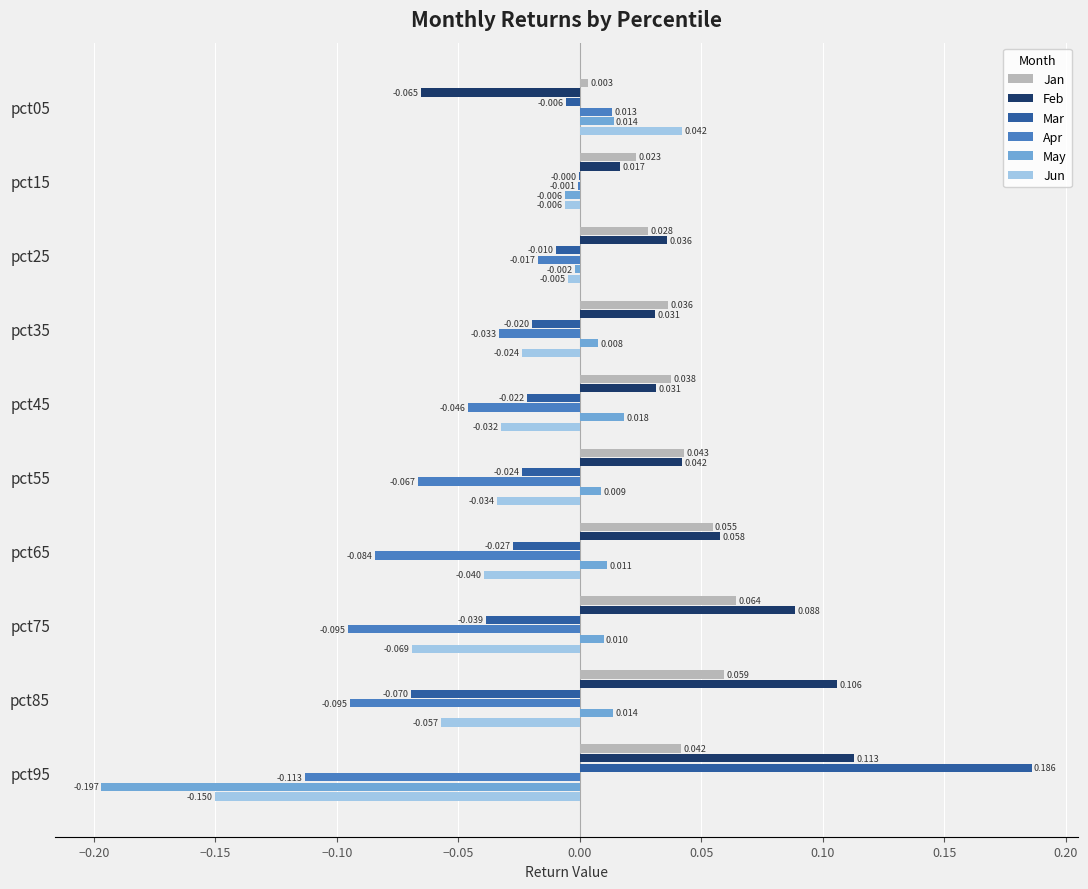

Which series has the largest range (max minus min)?

Mar